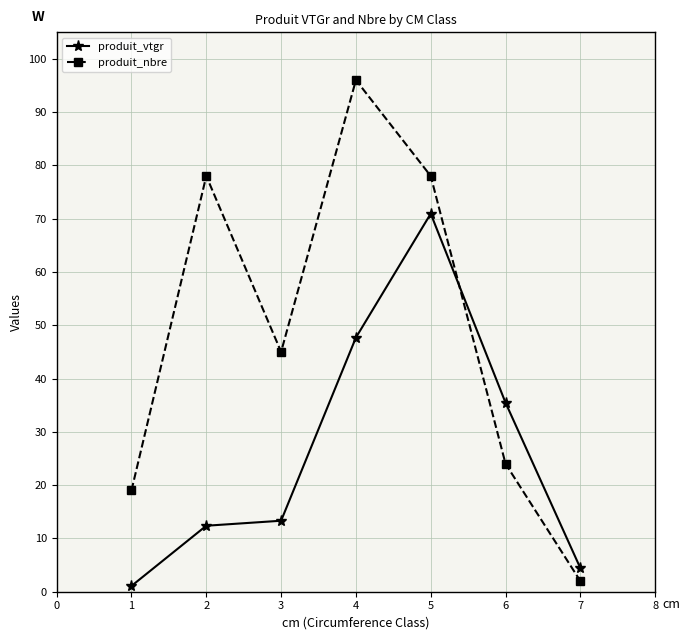

What is the difference between the maximum and minimum values in the produit_nbre series?

94.0